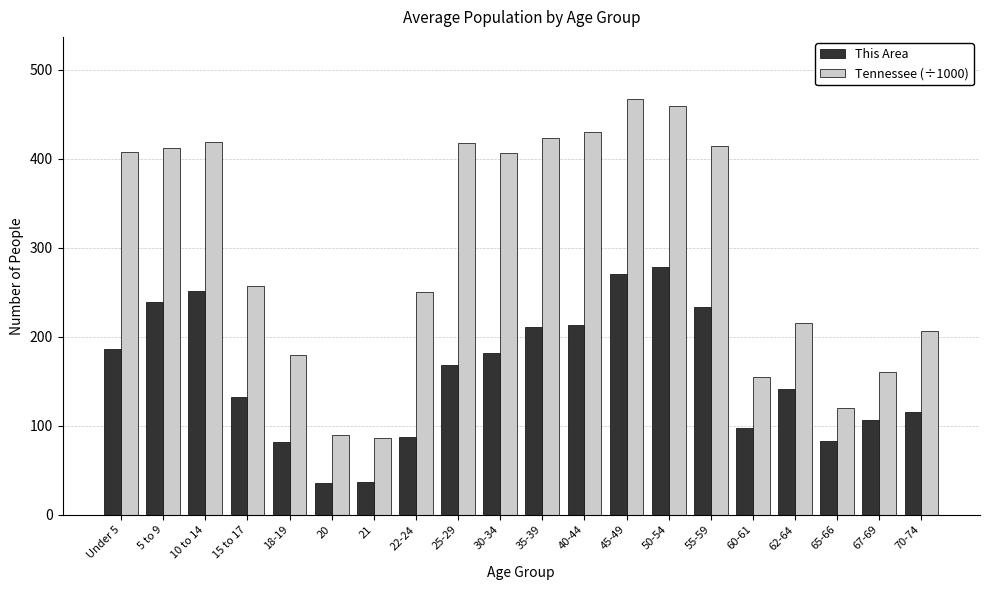

Is the value of This Area at Under 5 greater than the value of Tennessee (÷1000) at Under 5?

No